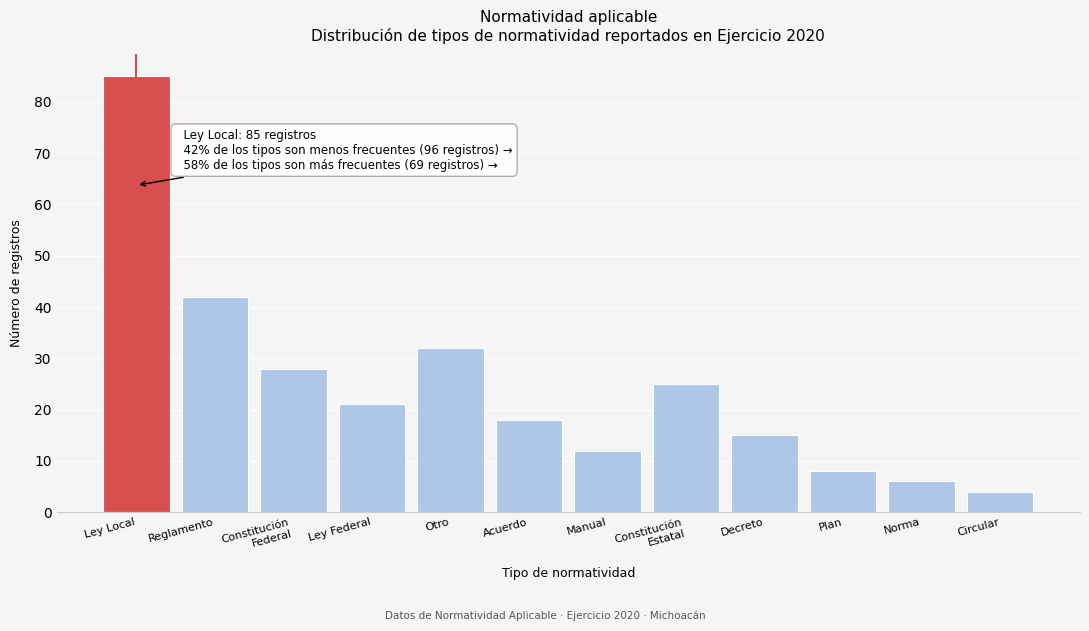

Reading left to right, transcribe all the data shown in this chart.

85	42	28	21	32	18	12	25	15	8	6	4